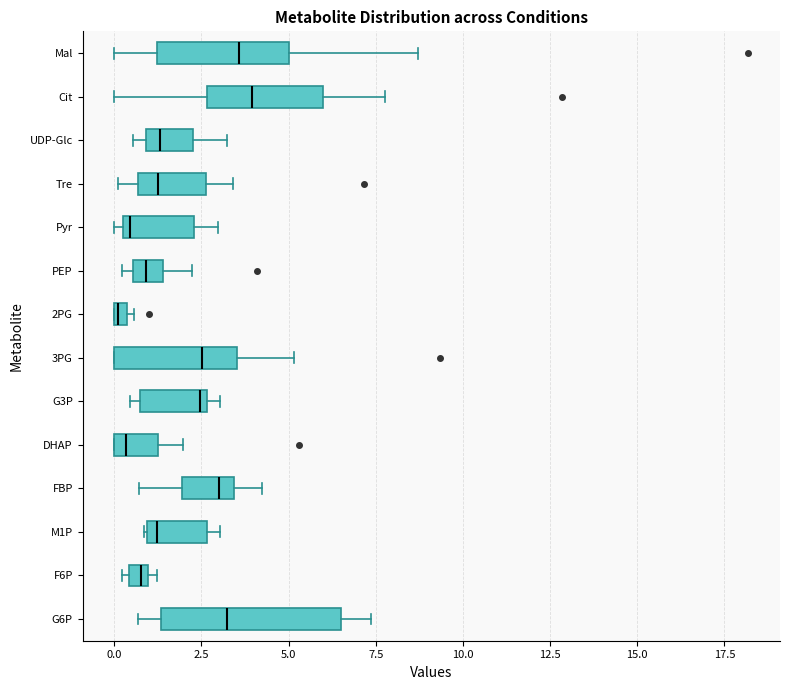

Which box is the widest, from its left edge to its right edge?

G6P